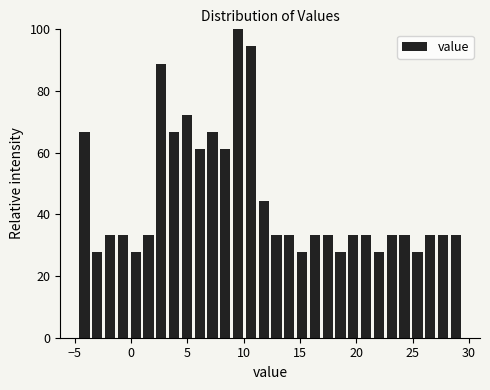

Around what value on the x-axis is the tallest bar? Give the approximate position of its centre, as read against the axis.

9.5